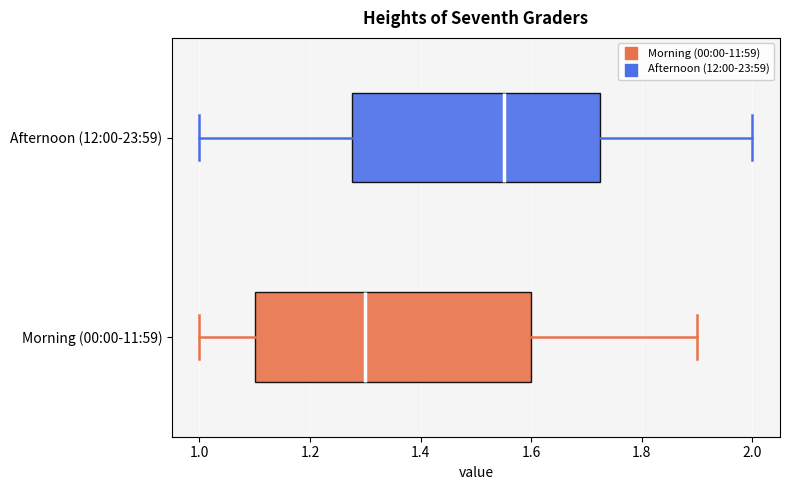

Where does the median line of the box for Morning (00:00-11:59) sit on the x-axis? The values are not printed on the chart, so give them approximately, as read against the axis.

1.30